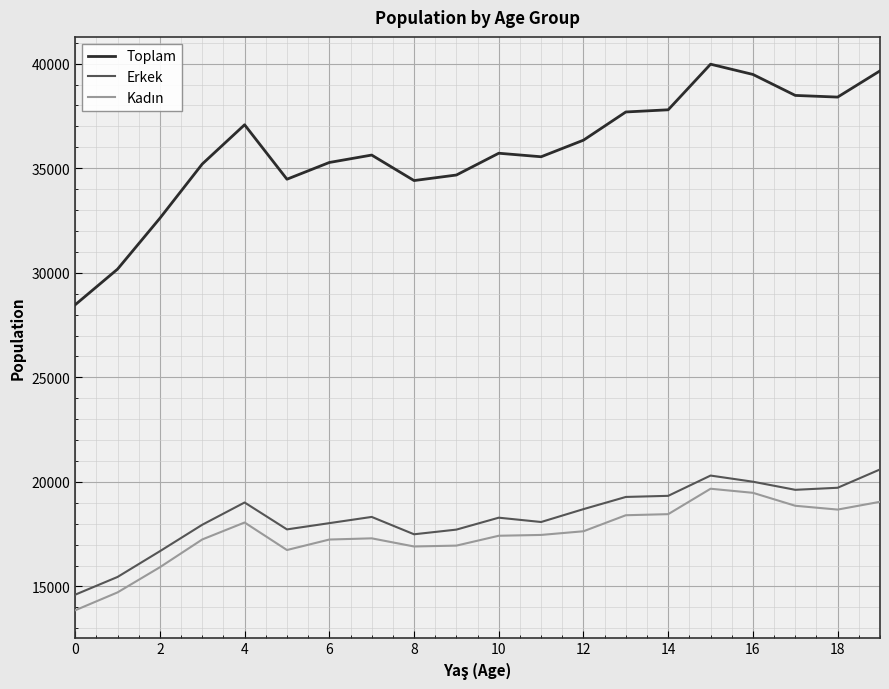

Which series has the largest range (max minus min)?

Toplam